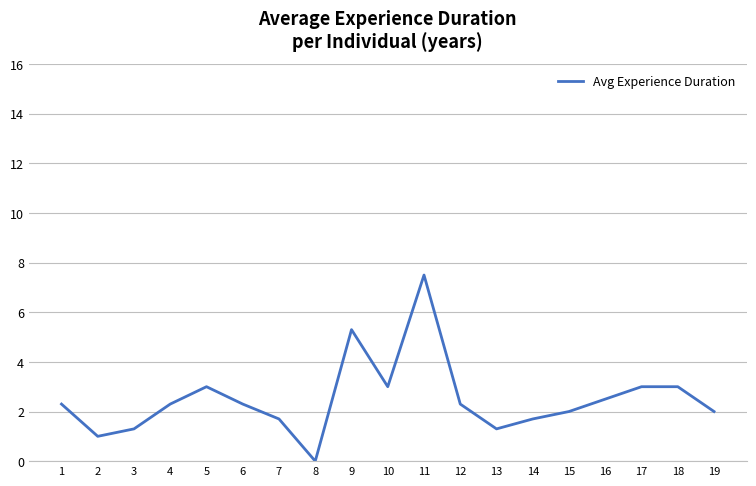

Which has a higher value, 8 or 2?

2